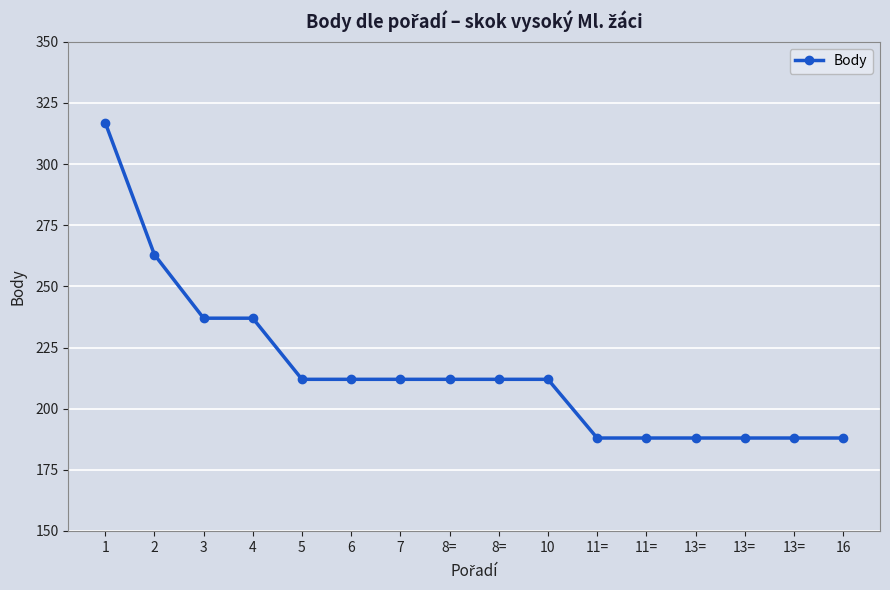

What is the label of the 14th point from the left?

13=